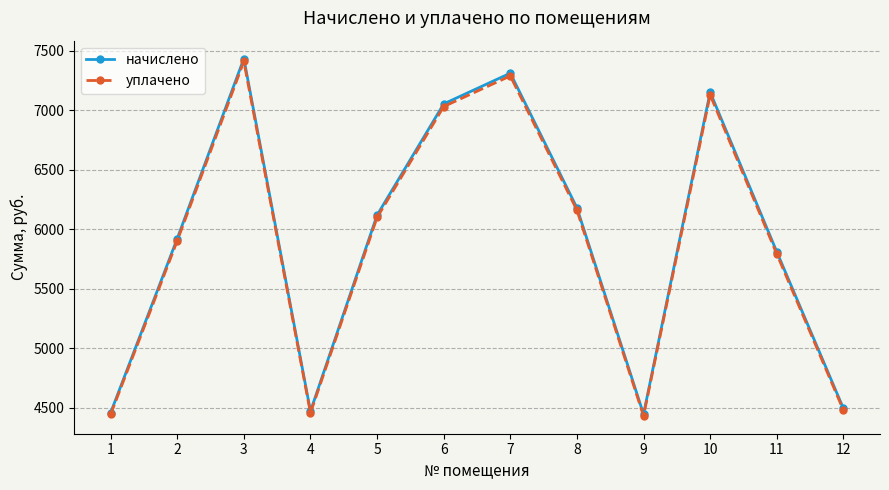

What is the value of the начислено point at the 9th from the left?

4444.7